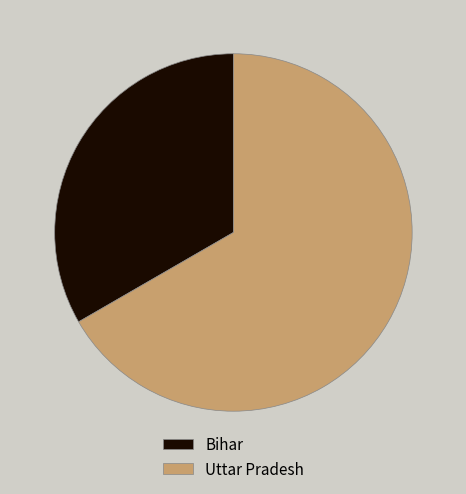

Between Bihar and Uttar Pradesh, which is larger?

Uttar Pradesh